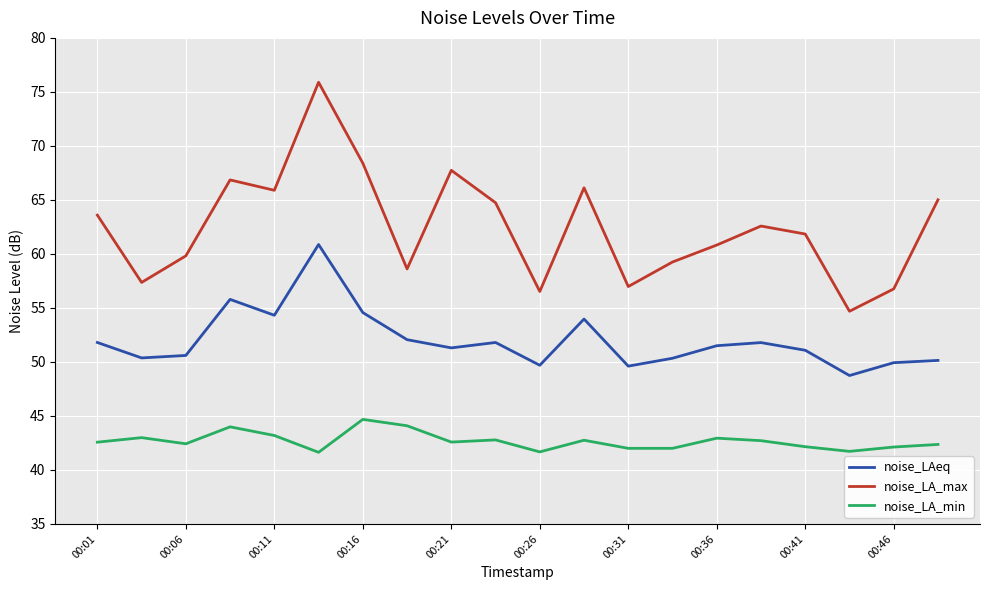

Which series has the largest range (max minus min)?

noise_LA_max